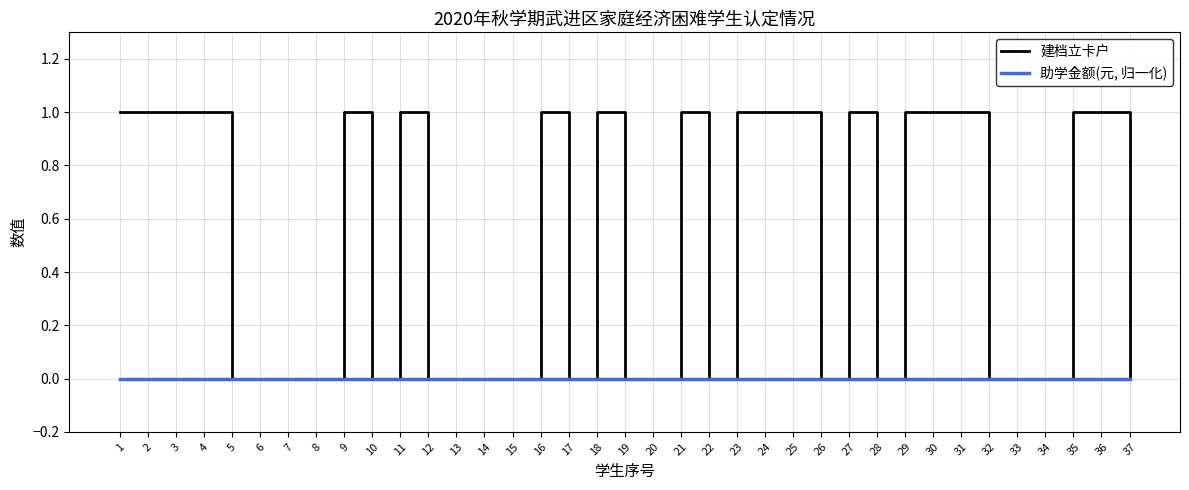

List the series in order of their peak value, lowest first.

助学金额(元, 归一化), 建档立卡户